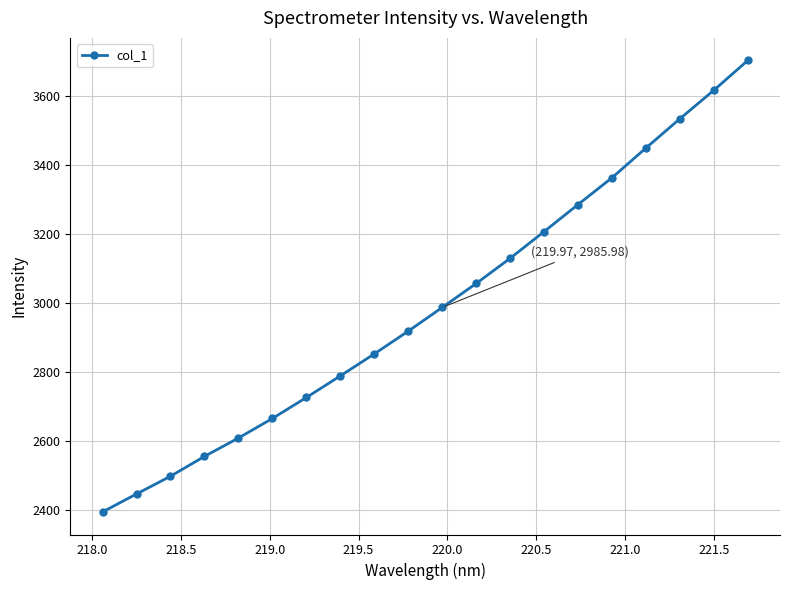

What is the smallest value displayed?

2393.2